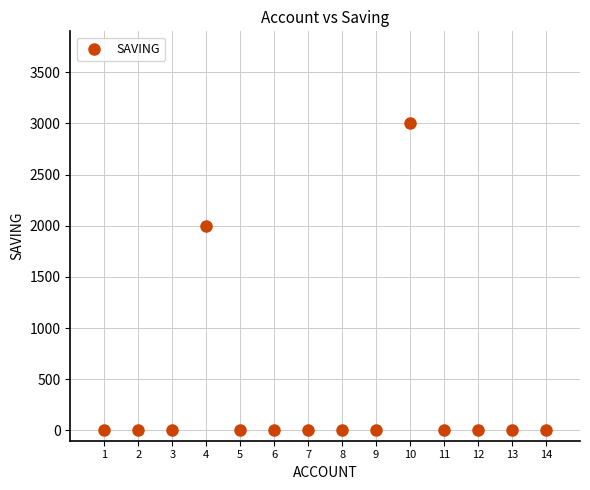

What Y value in the scatter plot is closest to 1500?

2000